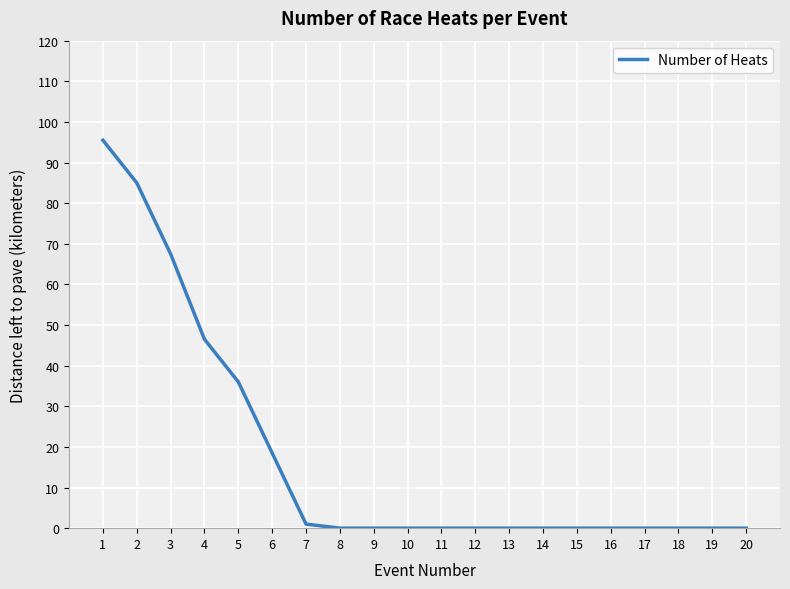

Reading left to right, list all the values displayed in this chart.

1=95.5	2=85.0	3=67.5	4=46.5	5=36.0	6=18.5	7=1.0	8=0.0	9=0.0	10=0.0	11=0.0	12=0.0	13=0.0	14=0.0	15=0.0	16=0.0	17=0.0	18=0.0	19=0.0	20=0.0